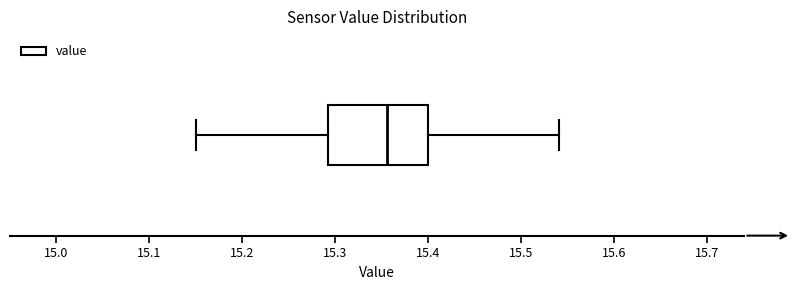

Transcribe this box plot: give where the median line is, the range the box spans, and where the two whiskers end, as read against the x-axis. The values are not printed on the chart, so give them approximately, as read against the axis.

median 15.36, box 15.29 to 15.40, whiskers 15.15 to 15.54